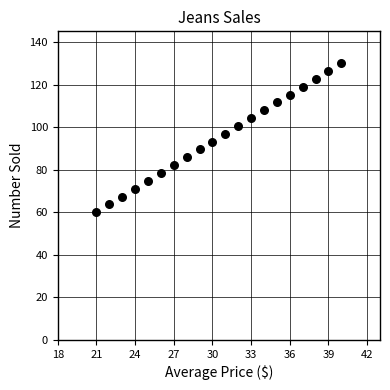

What is the range of Y values (max minus min)?

70.0